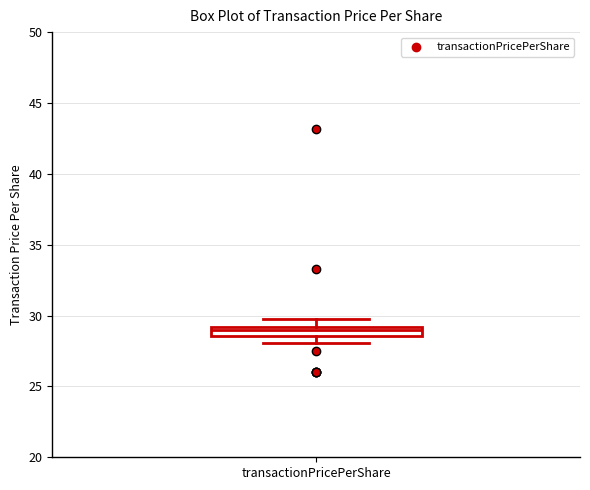

Where is the lower edge of the box for transactionPricePerShare on the y-axis? The values are not printed on the chart, so give them approximately, as read against the axis.

28.5